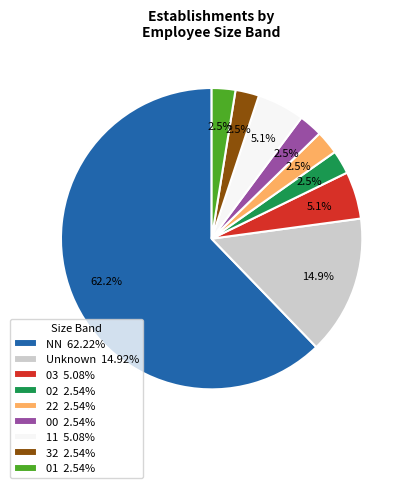

Is there any slice that represents more than half of the pie?

Yes